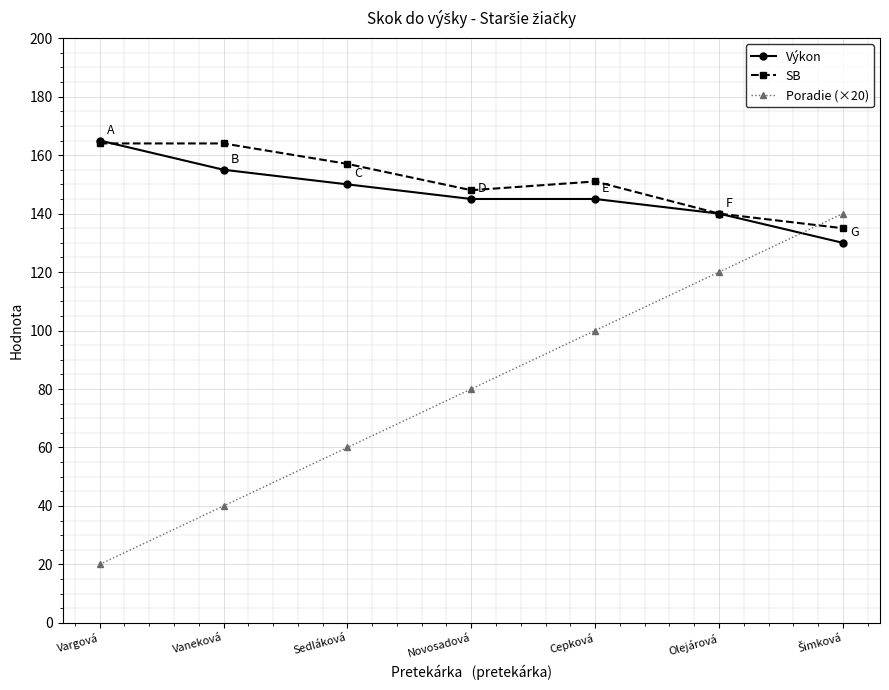

What are all the series names shown in the legend?

Výkon, SB, Poradie (×20)